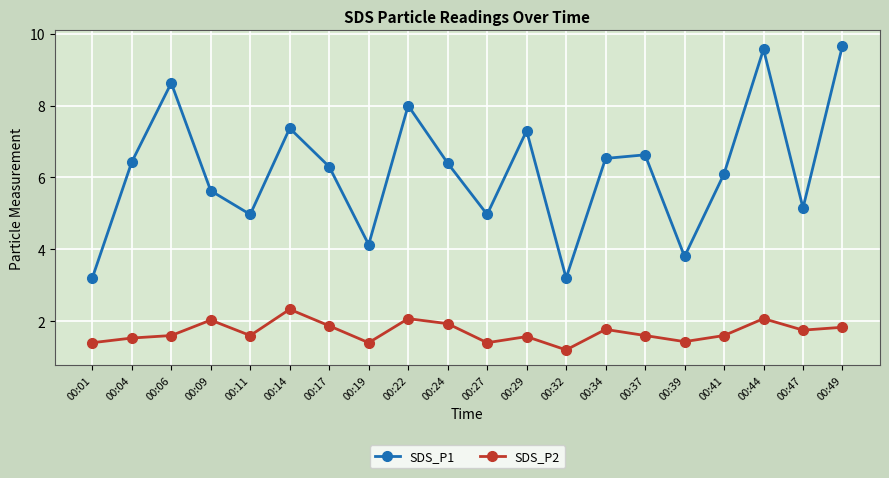

Reading left to right, list all the values displayed in this chart.

SDS_P1: 3.2	6.4	8.6	5.6	5.0	7.4	6.3	4.1	8.0	6.4	5.0	7.3	3.2	6.5	6.6	3.8	6.1	9.6	5.2	9.7
SDS_P2: 1.4	1.5	1.6	2.0	1.6	2.3	1.9	1.4	2.1	1.9	1.4	1.6	1.2	1.8	1.6	1.4	1.6	2.1	1.8	1.8